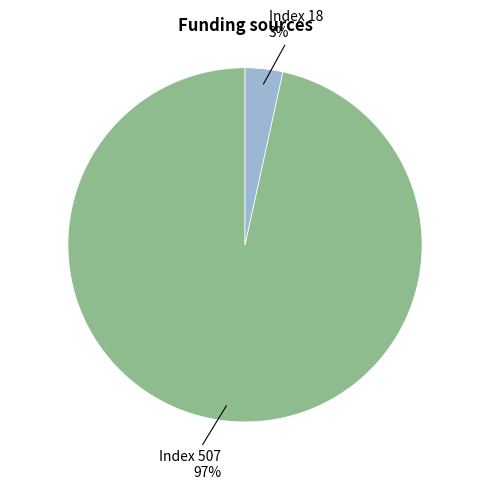

True or false: Index 18 accounts for 3% of the total.

True